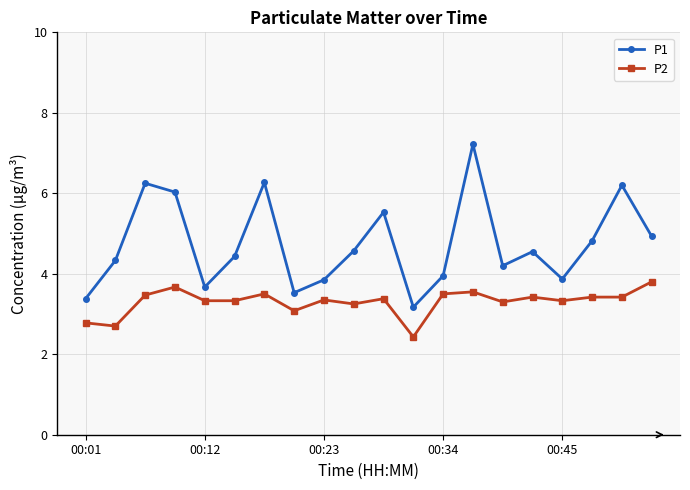

Which series has the widest spread of values?

P1